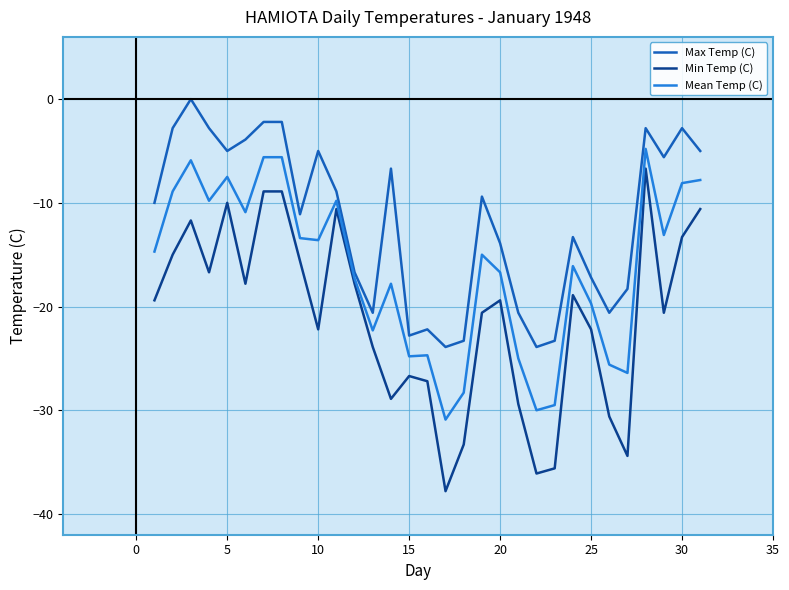

What is the minimum value for Mean Temp (C)?

-30.9